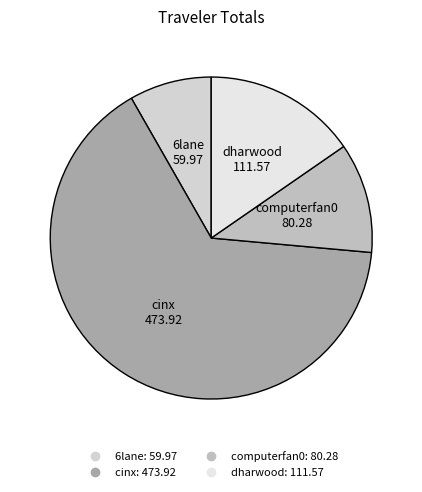

True or false: cinx accounts for 56% of the total.

False